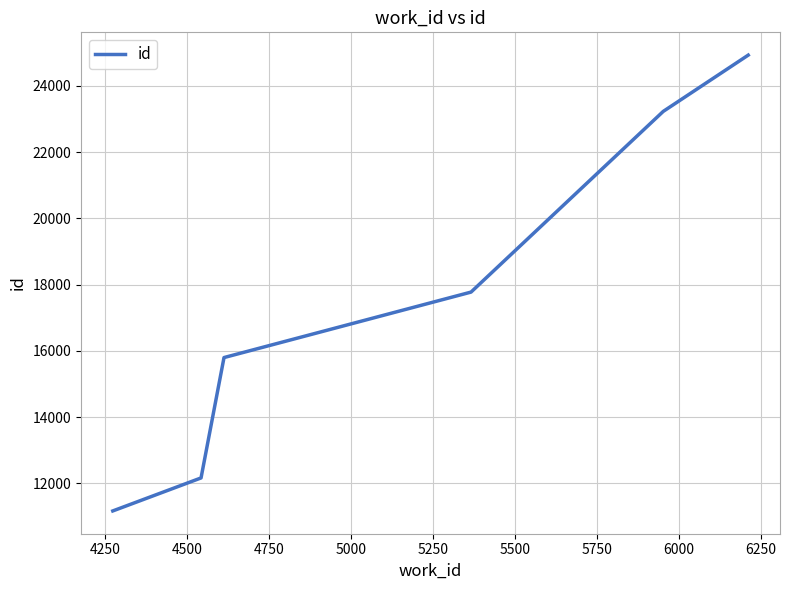

True or false: the data has more than 1 interior local peaks.

False